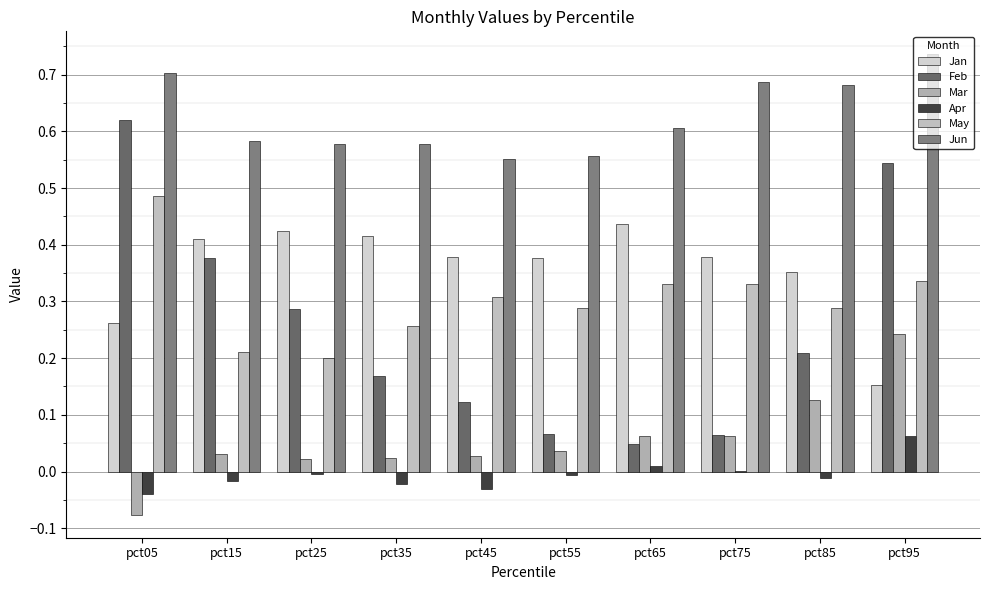

Read the Jan value at pct25.

0.4